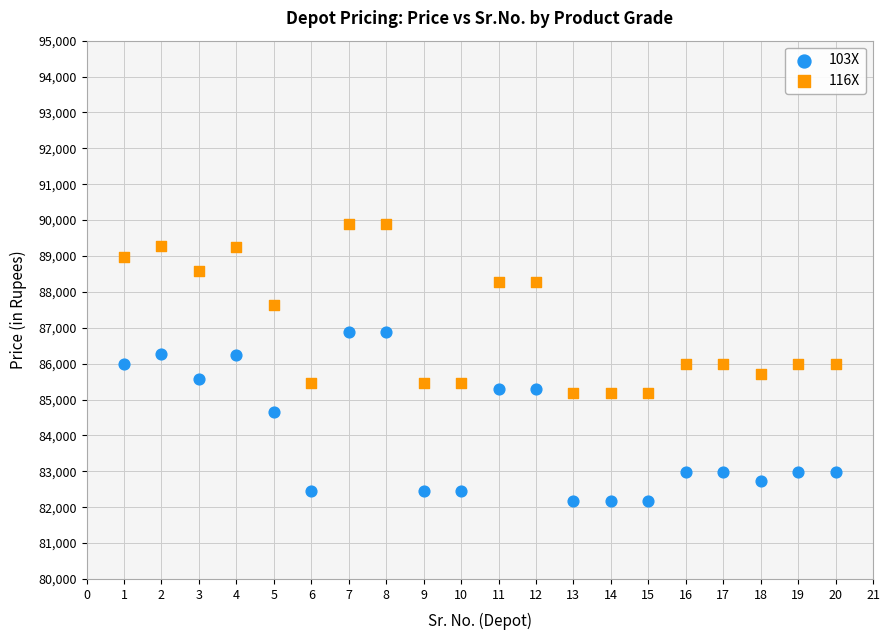

Which series contains the lowest Y value?

103X